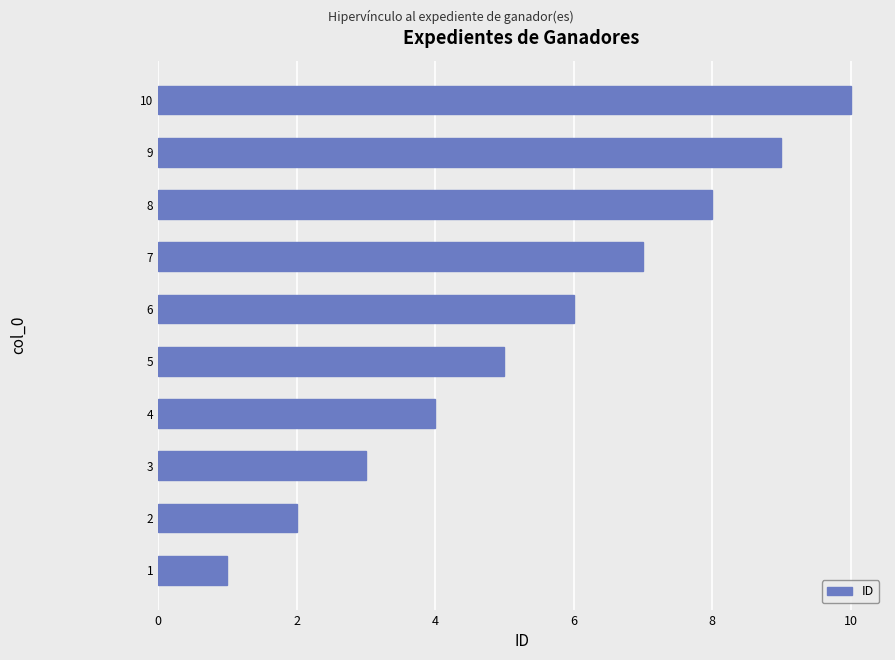

What is the difference between the maximum and minimum values?

9